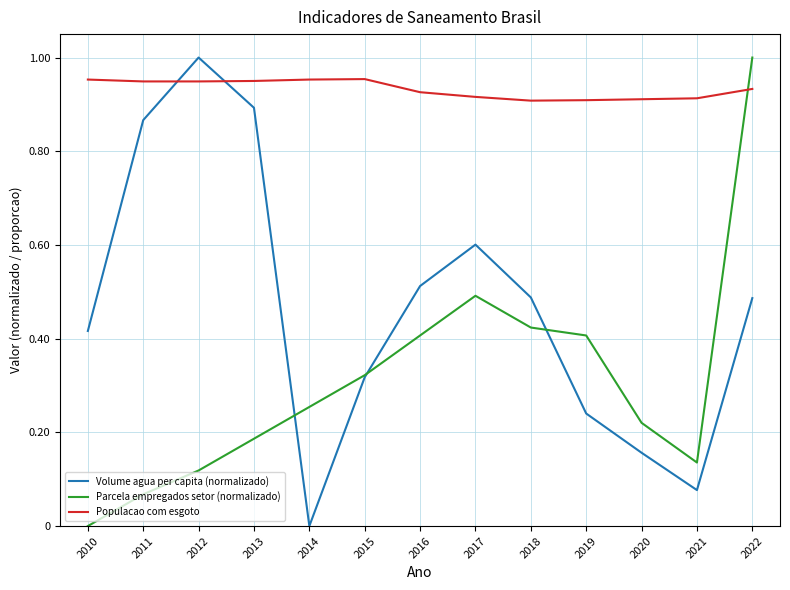

The Parcela empregados setor (normalizado) series shows 0.4 at 2018. True or false?

True